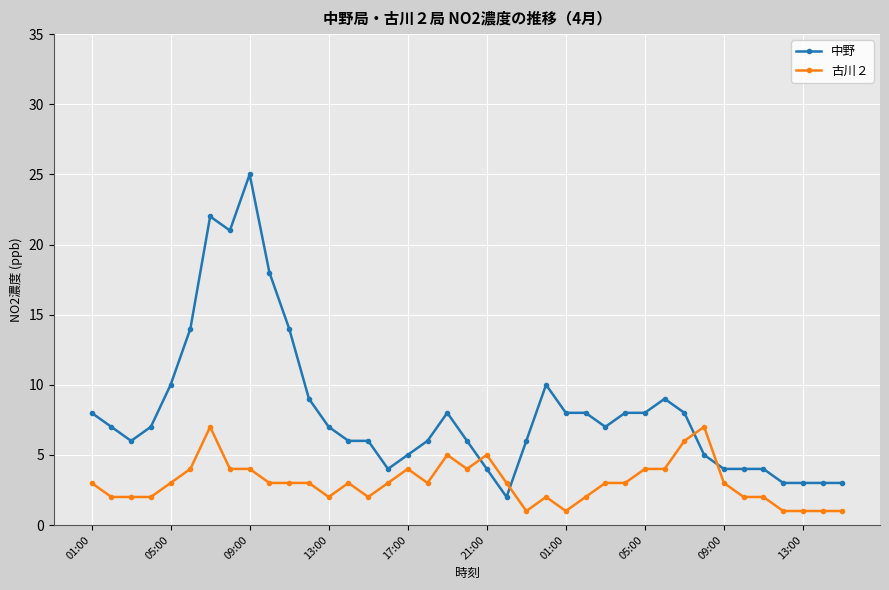

List the series in order of their overall mean, lowest first.

古川２, 中野